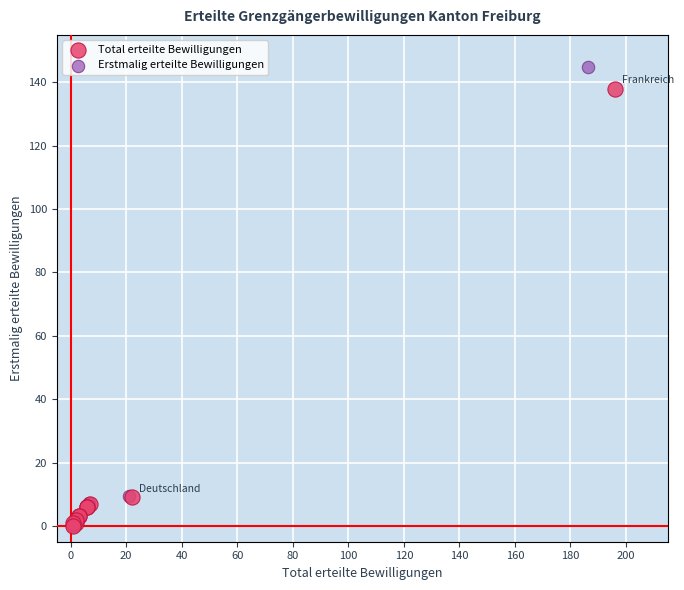

Which series reaches the maximum Y coordinate?

Erstmalig erteilte Bewilligungen